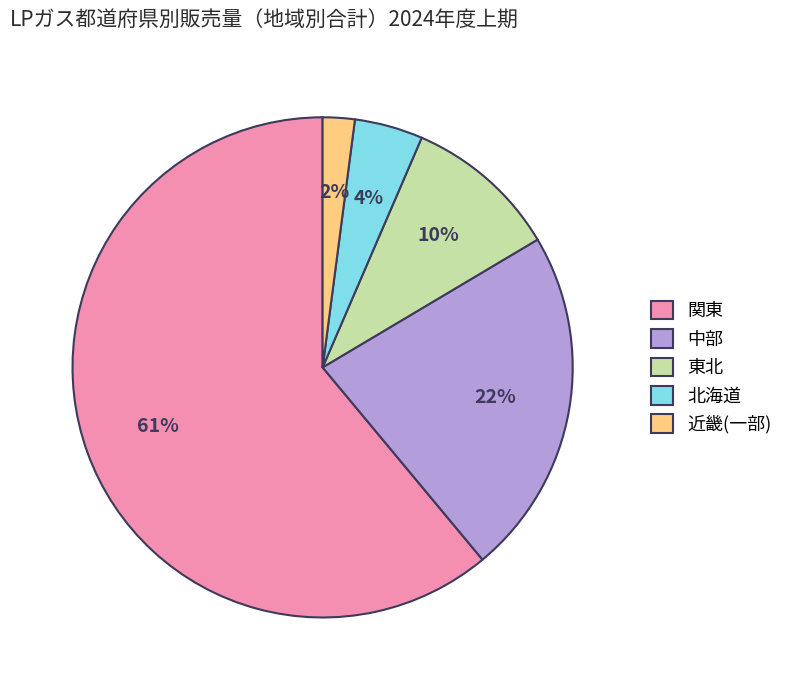

Which category has the smallest portion of the pie?

近畿(一部)